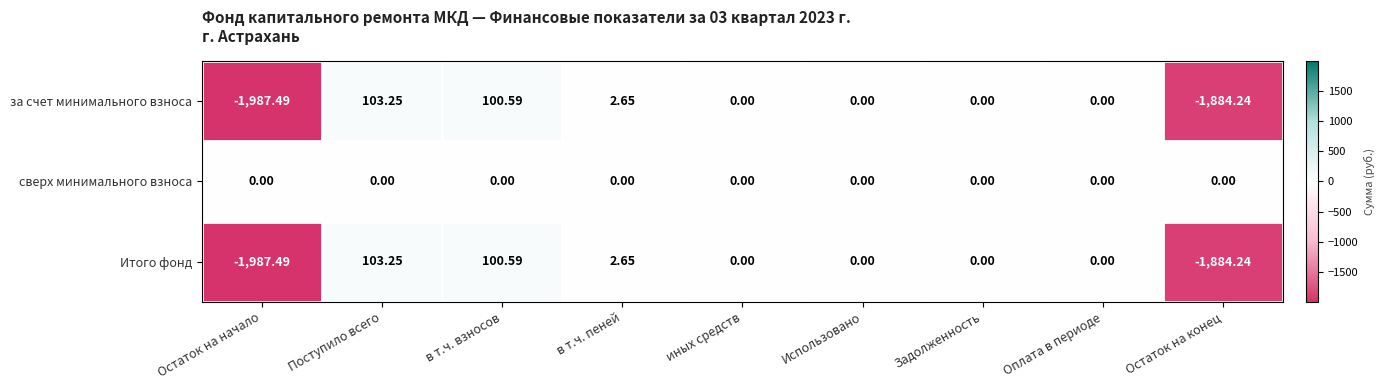

At which category is the sum across all series the highest?

Поступило всего